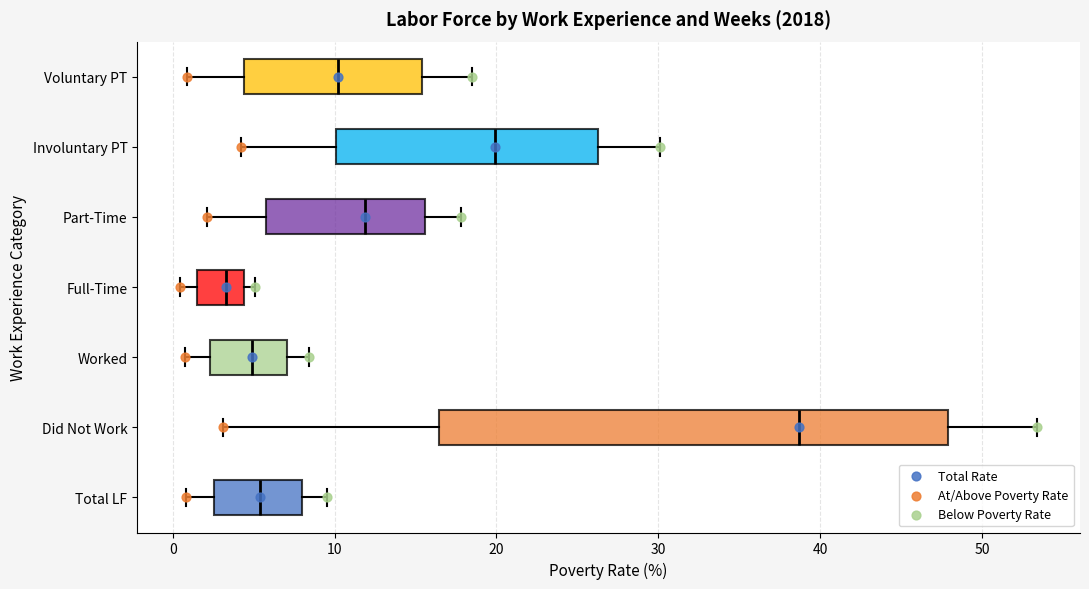

Where does the right whisker of the box for Total LF end on the x-axis? The values are not printed on the chart, so give them approximately, as read against the axis.

10